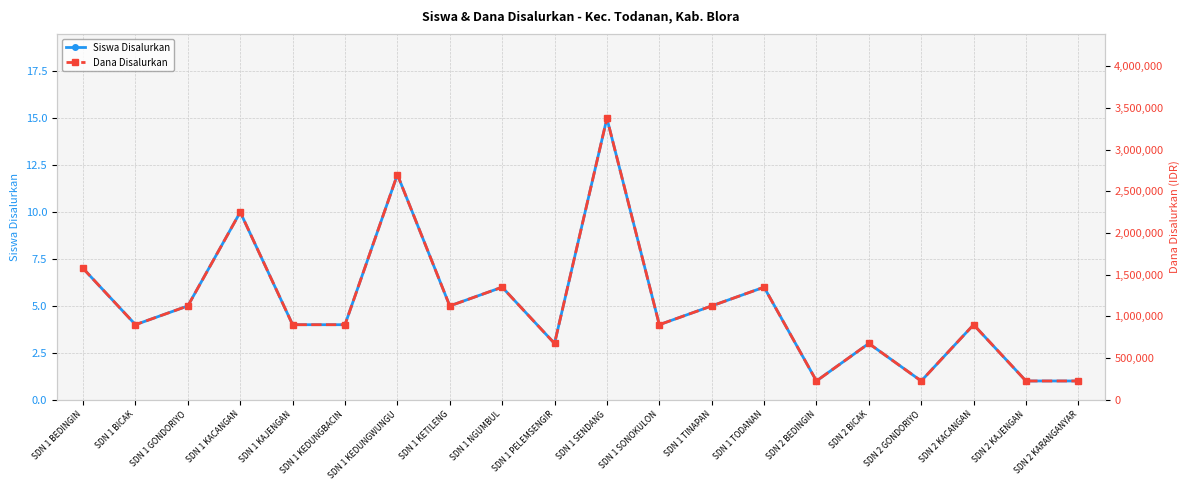

What is the label of the 20th point from the left?

SDN 2 KARANGANYAR